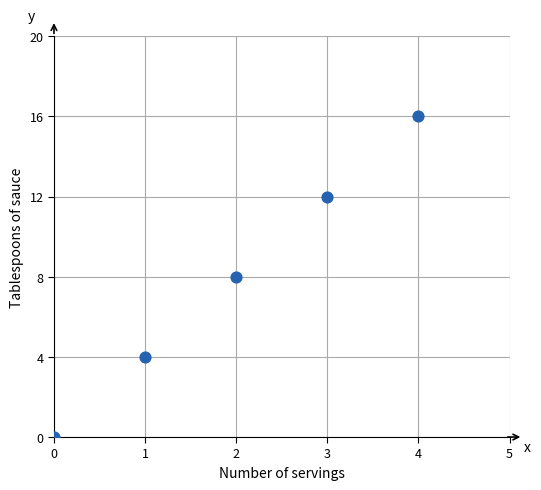

What is the average Y value?

8